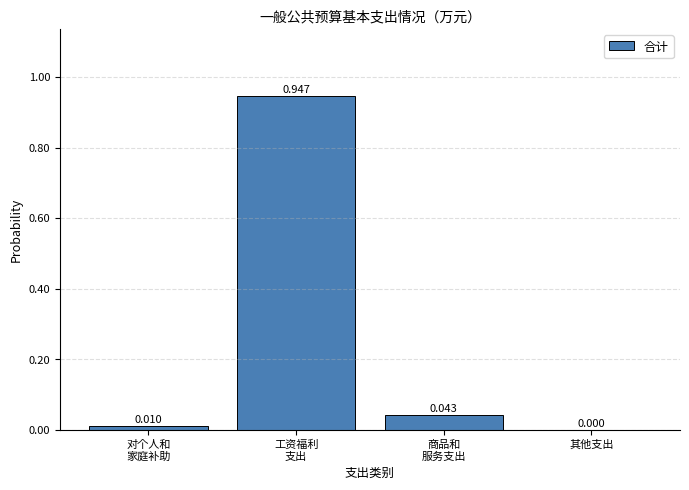

Where is the data nearest to the value 0?

其他支出